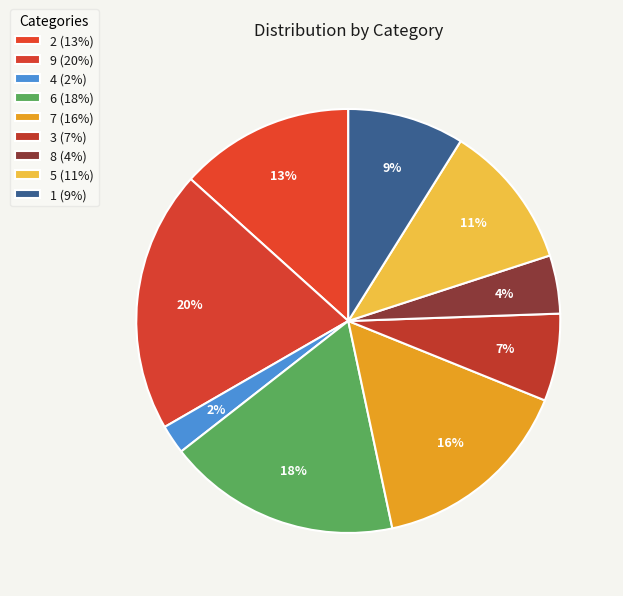

To the nearest percent, what is the combined percentage of 5 and 9?

31%